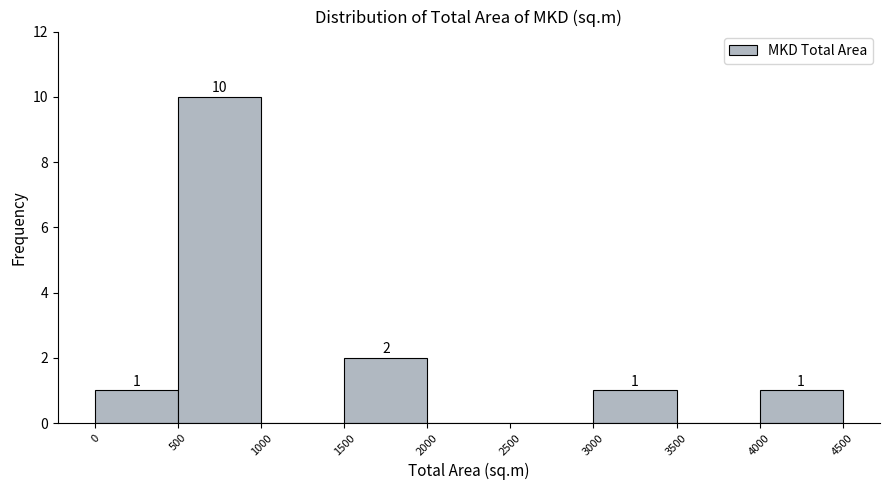

Which range on the x-axis has the tallest bar?

500 to 1000